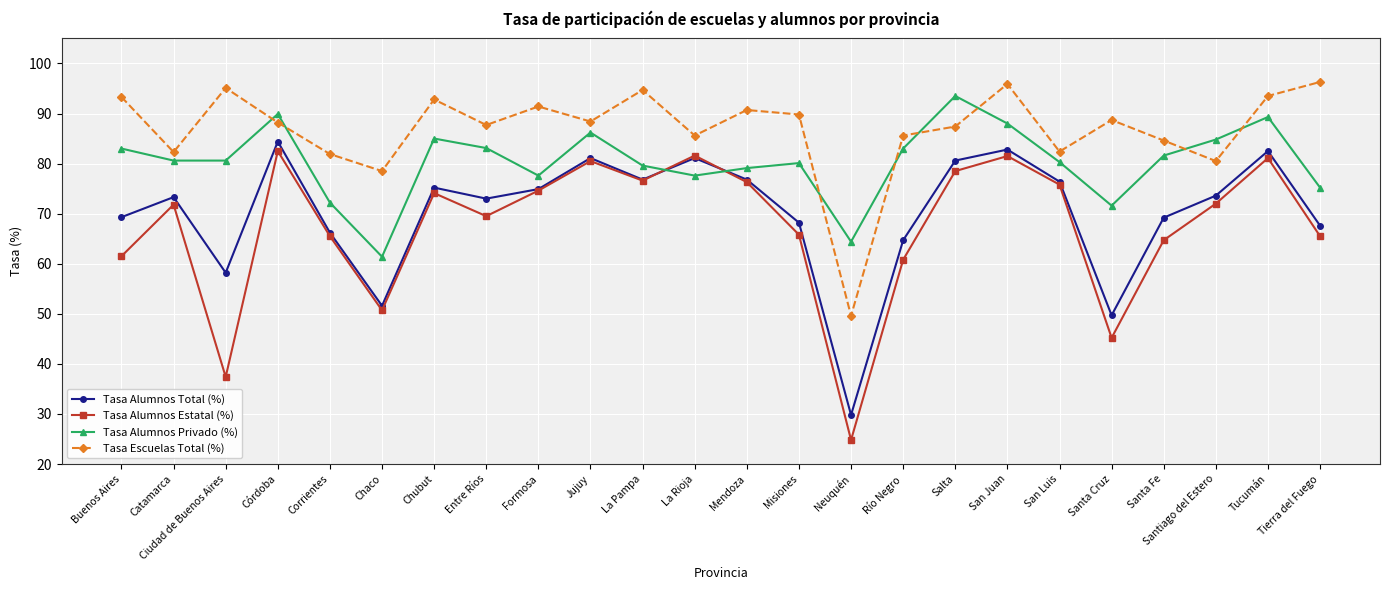

What is the spread (max minus min) of values at Catamarca?

10.5